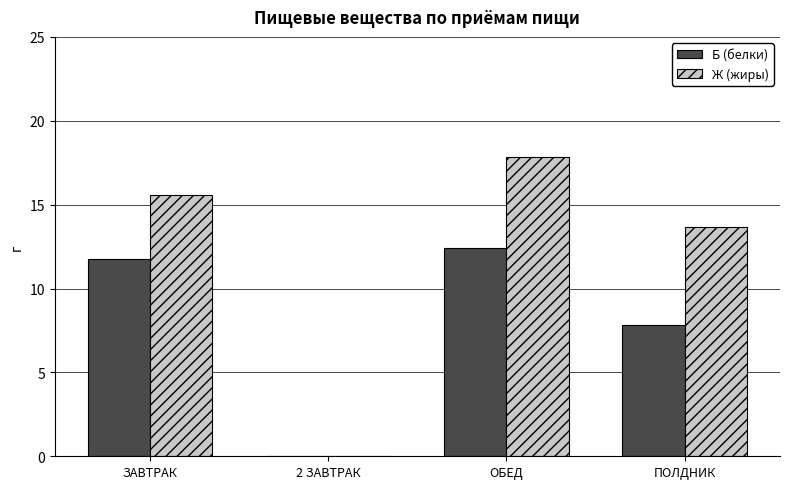

Which series has the largest range (max minus min)?

Ж (жиры)